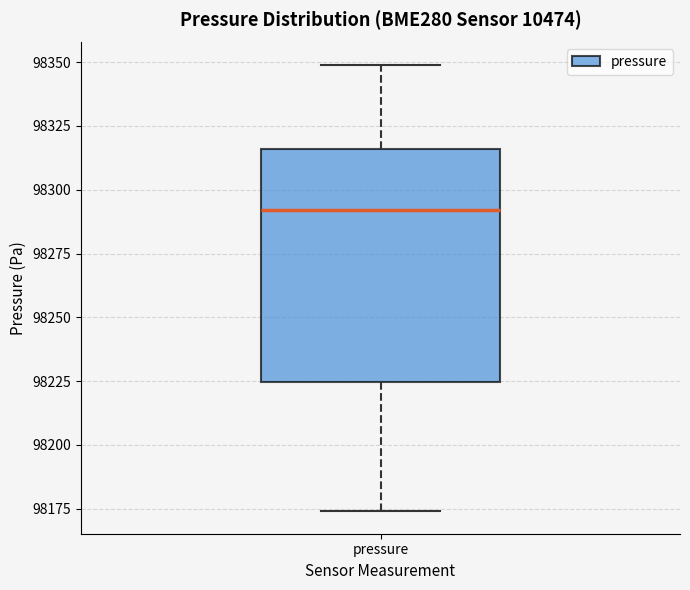

Where does the lower whisker of the box for pressure end on the y-axis? The values are not printed on the chart, so give them approximately, as read against the axis.

98175